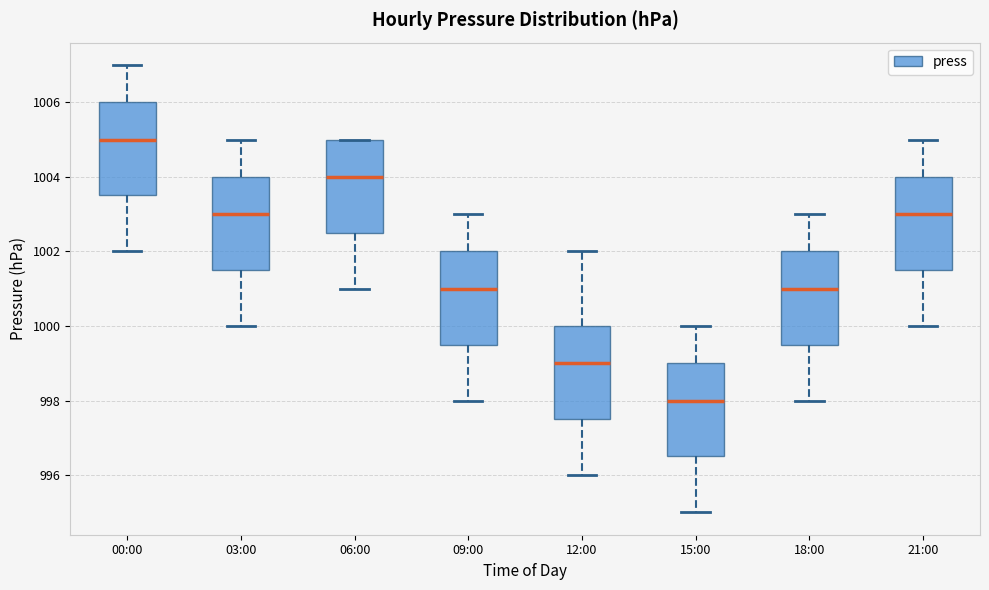

Reading left to right, read every box against the y-axis: the position of its median line, the range the box covers, and the ends of its whiskers. The values are not printed on the chart, so give them approximately, as read against the axis.

00:00: median 1005.0, box 1003.6 to 1006.0, whiskers 1002.0 to 1007.0
03:00: median 1003.0, box 1001.6 to 1004.0, whiskers 1000.0 to 1005.0
06:00: median 1004.0, box 1002.6 to 1005.0, whiskers 1001.0 to 1005.0
09:00: median 1001.0, box 999.6 to 1002.0, whiskers 998.0 to 1003.0
12:00: median 999.0, box 997.6 to 1000.0, whiskers 996.0 to 1002.0
15:00: median 998.0, box 996.6 to 999.0, whiskers 995.0 to 1000.0
18:00: median 1001.0, box 999.6 to 1002.0, whiskers 998.0 to 1003.0
21:00: median 1003.0, box 1001.6 to 1004.0, whiskers 1000.0 to 1005.0